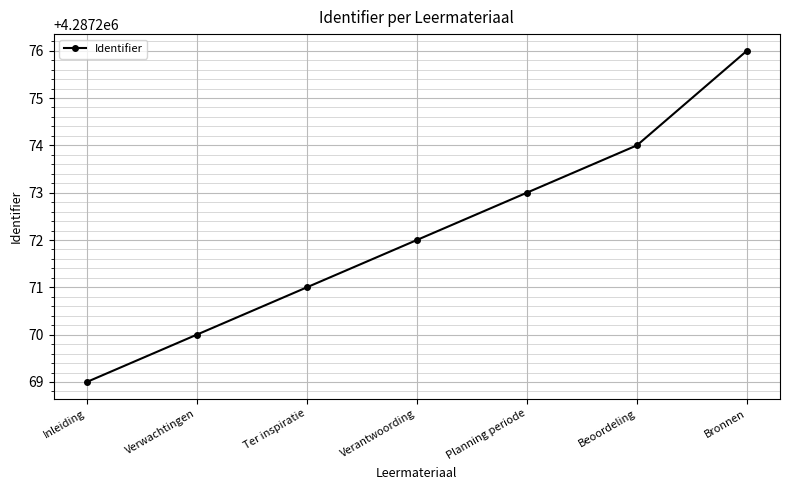

What is the difference between the maximum and minimum values?

7